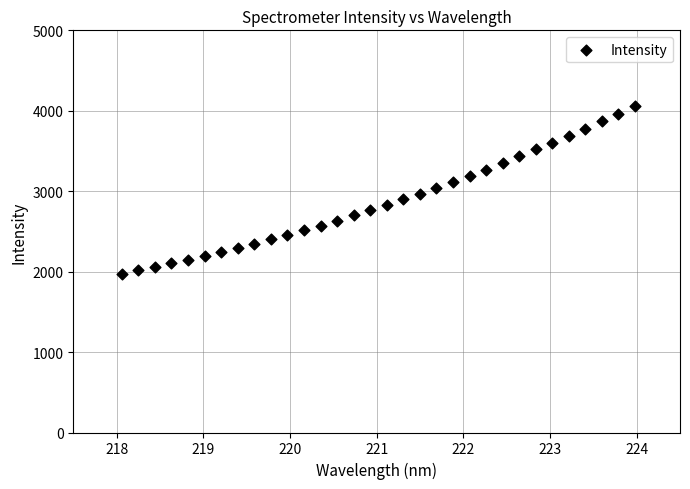

What is the range of Y values (max minus min)?

2083.3